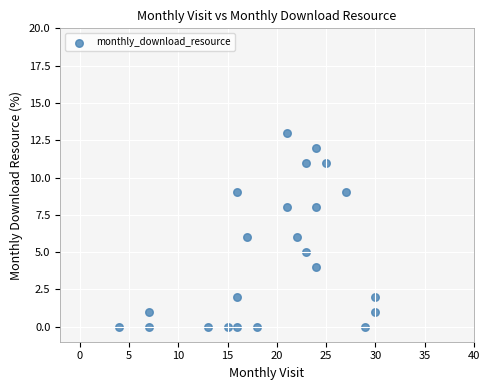

What is the range of X values (max minus min)?

26